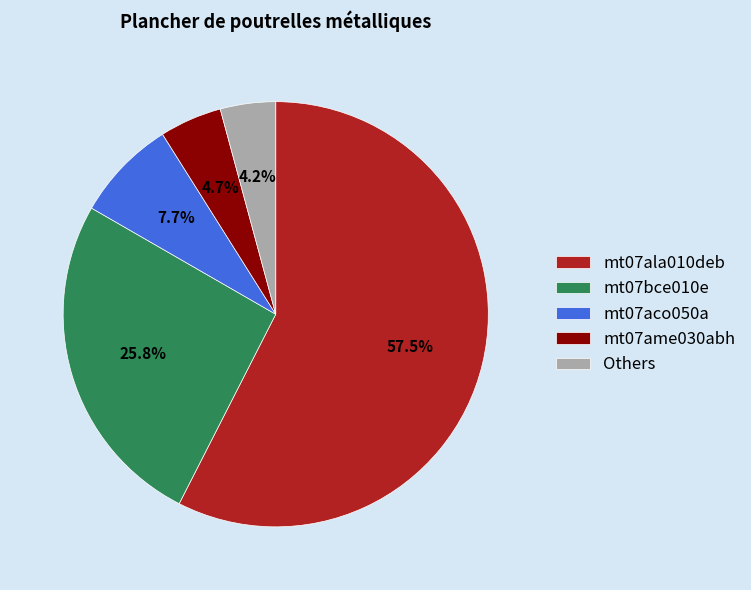

Is the sum of mt07ala010deb and mt07ame030abh greater than half?

Yes